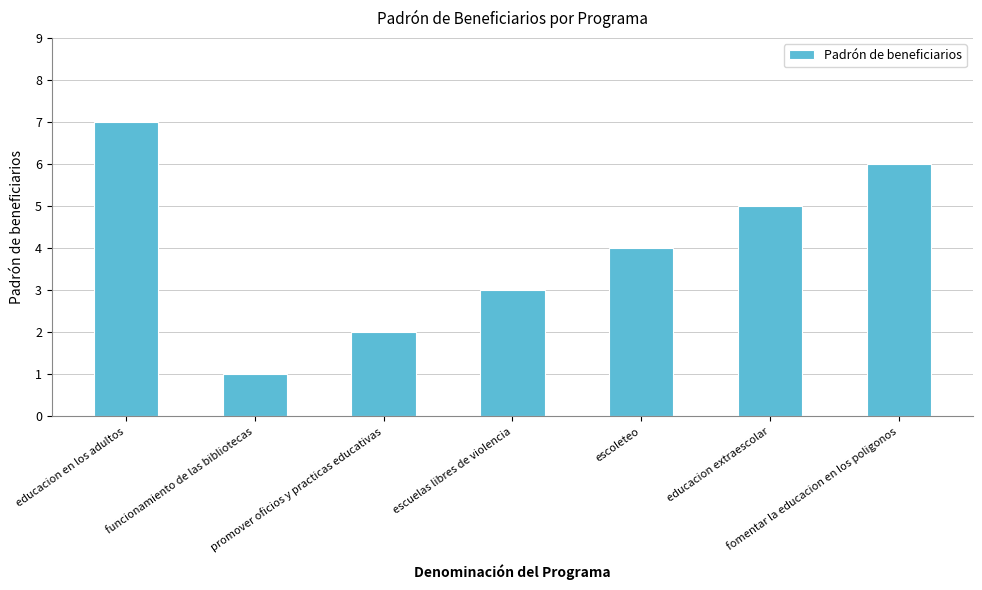

At which category does the chart reach its minimum across all series?

funcionamiento de las bibliotecas